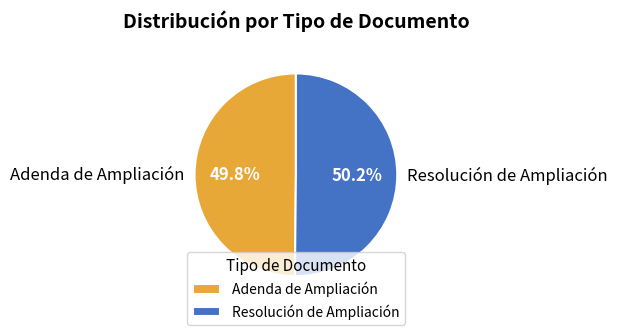

What percentage is the Resolución de Ampliación slice, to the nearest percent?

50%